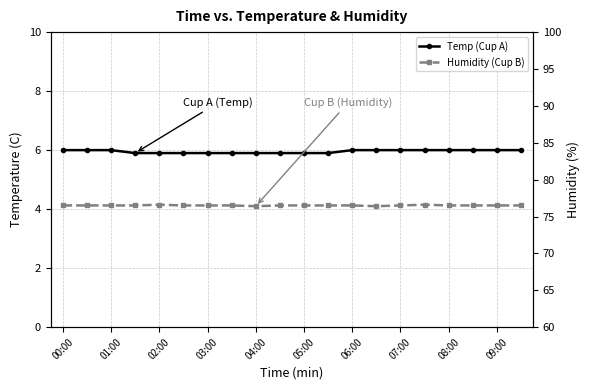

What is the spread (max minus min) of values at 01:00?

70.5